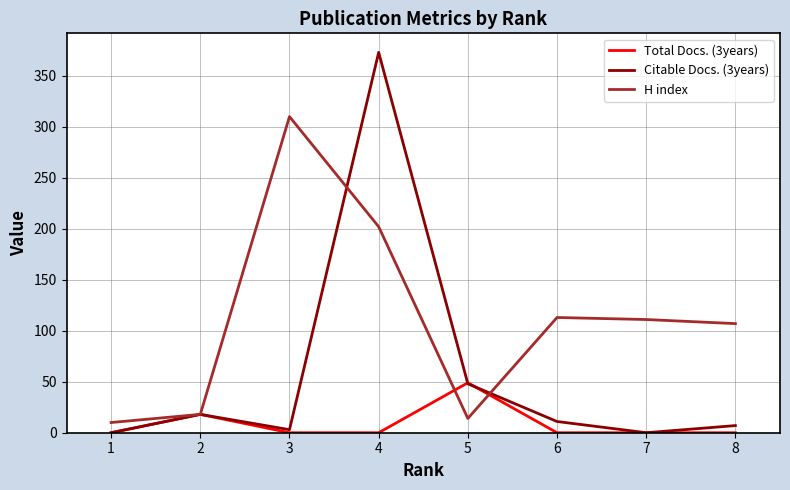

What is the sum of all H index values?

885